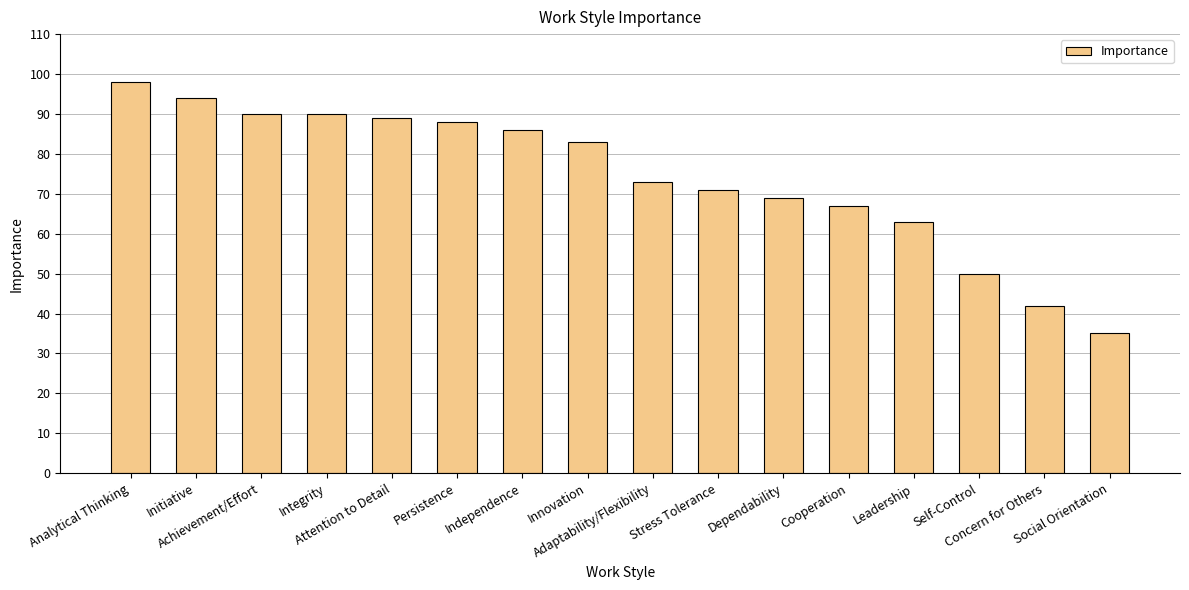

What is the change in value from Leadership to Social Orientation?

-28